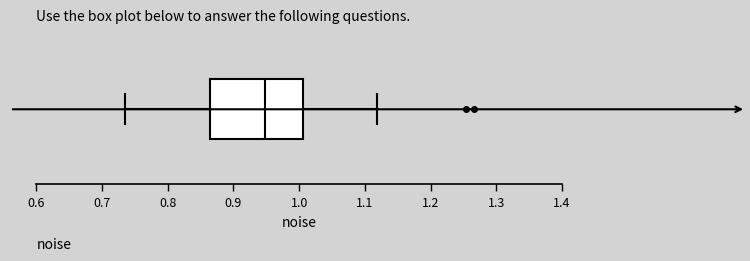

Transcribe this box plot: give where the median line is, the range the box spans, and where the two whiskers end, as read against the x-axis. The values are not printed on the chart, so give them approximately, as read against the axis.

median 0.95, box 0.86 to 1.01, whiskers 0.74 to 1.12